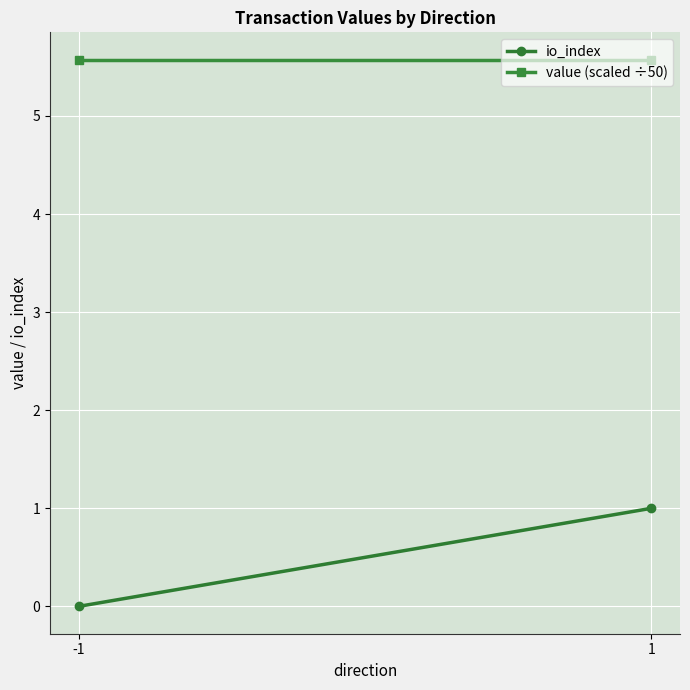

What is the sum of the value (scaled ÷50) values at -1 and 1?

11.1